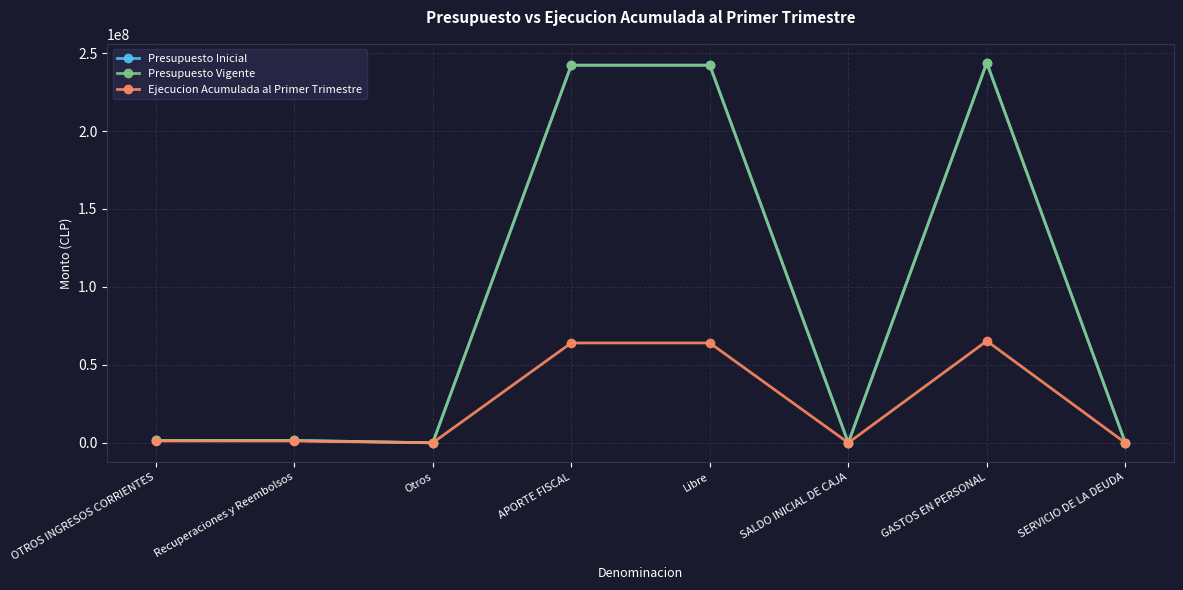

True or false: Ejecucion Acumulada al Primer Trimestre and Presupuesto Vigente intersect in this chart.

True